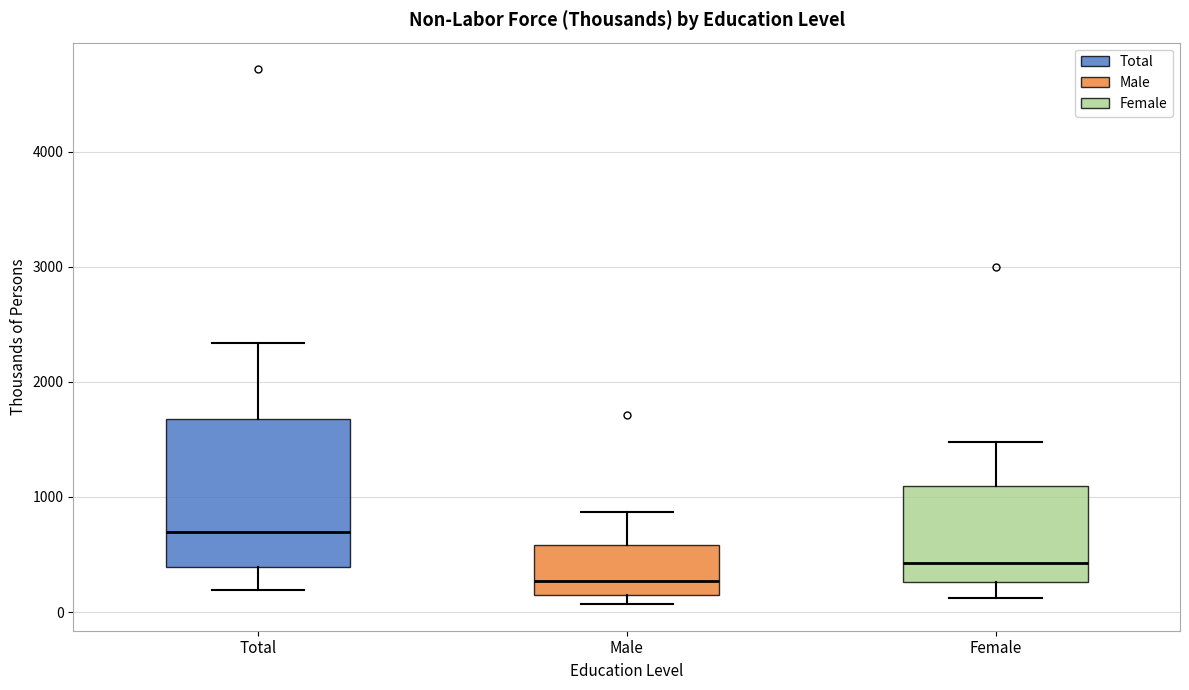

Which box has the lowest median line?

Male